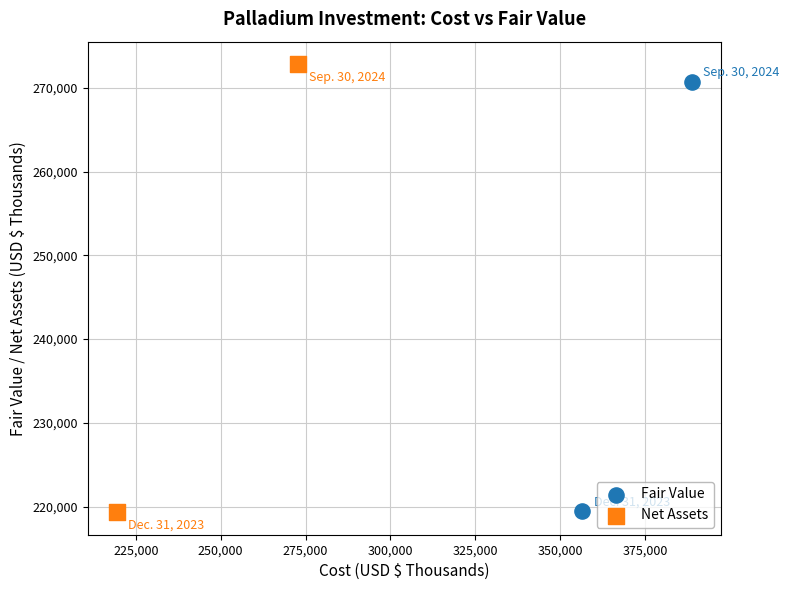

What are all the series names shown in the legend?

Fair Value, Net Assets